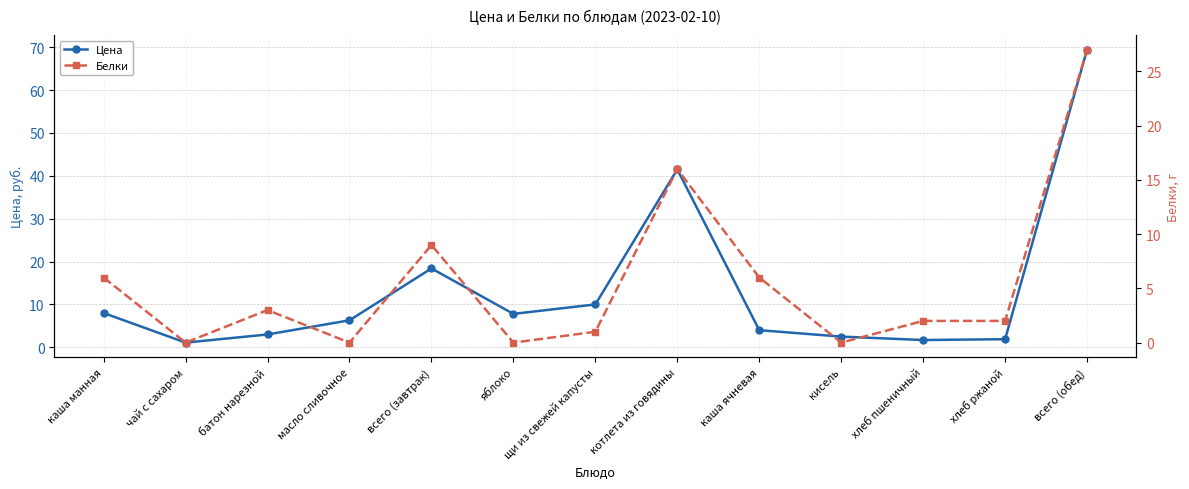

Where is Цена nearest to the value 35?

котлета из говядины